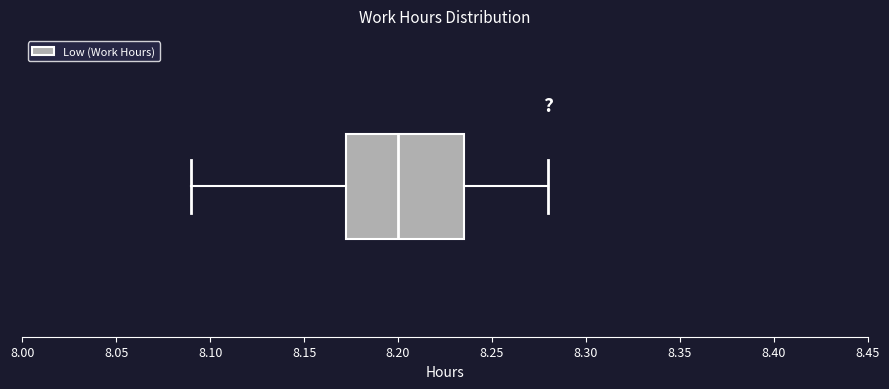

Transcribe this box plot: give where the median line is, the range the box spans, and where the two whiskers end, as read against the x-axis. The values are not printed on the chart, so give them approximately, as read against the axis.

median 8.200, box 8.175 to 8.235, whiskers 8.090 to 8.280